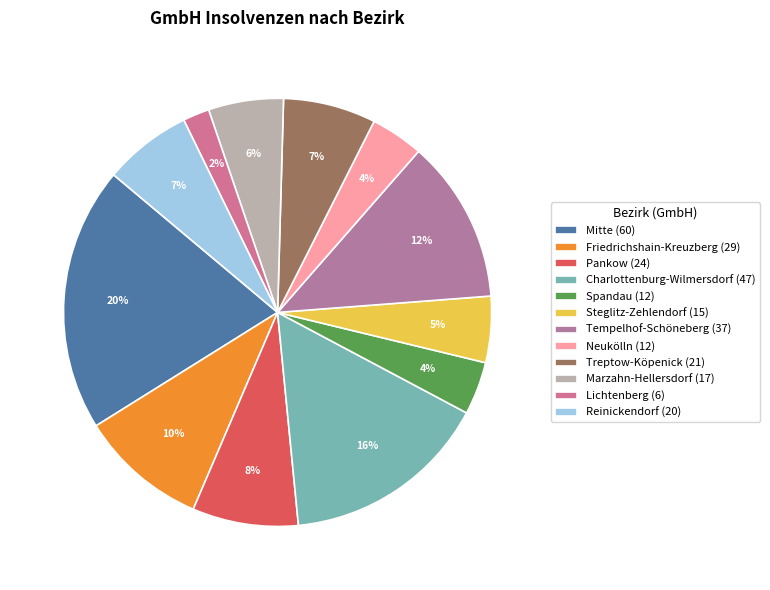

Is the sum of Charlottenburg-Wilmersdorf and Marzahn-Hellersdorf greater than half?

No